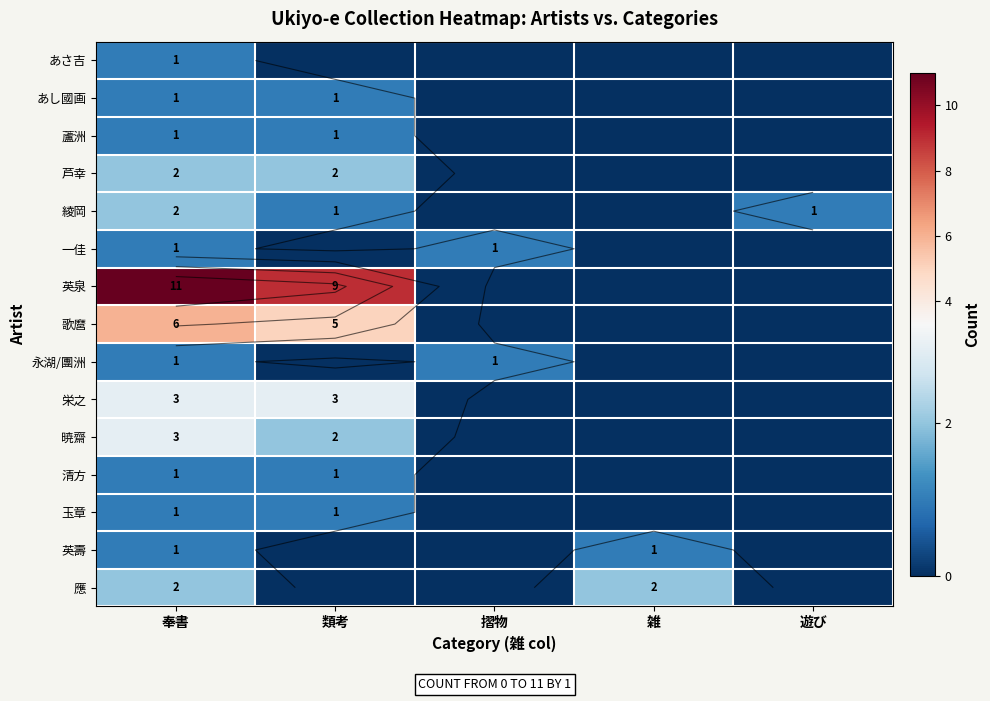

At which label is 綾岡 closest to 1?

類考